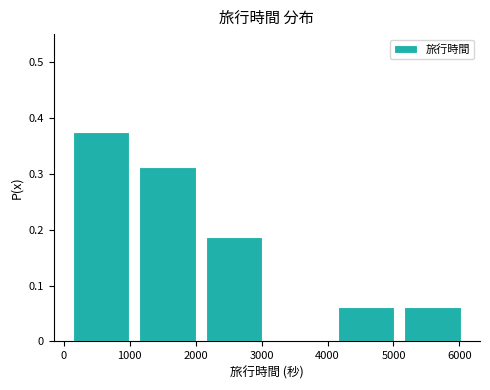

Reading left to right, transcribe this chart: for each bar, give the range it covers on the x-axis and its height. Neither the bar edges nor the heights are printed on the chart, so give them approximately, as read against the axes.

100 to 1100: 0.38
1100 to 2100: 0.31
2100 to 3100: 0.19
3100 to 4100: 0
4100 to 5100: 0.06
5100 to 6100: 0.06